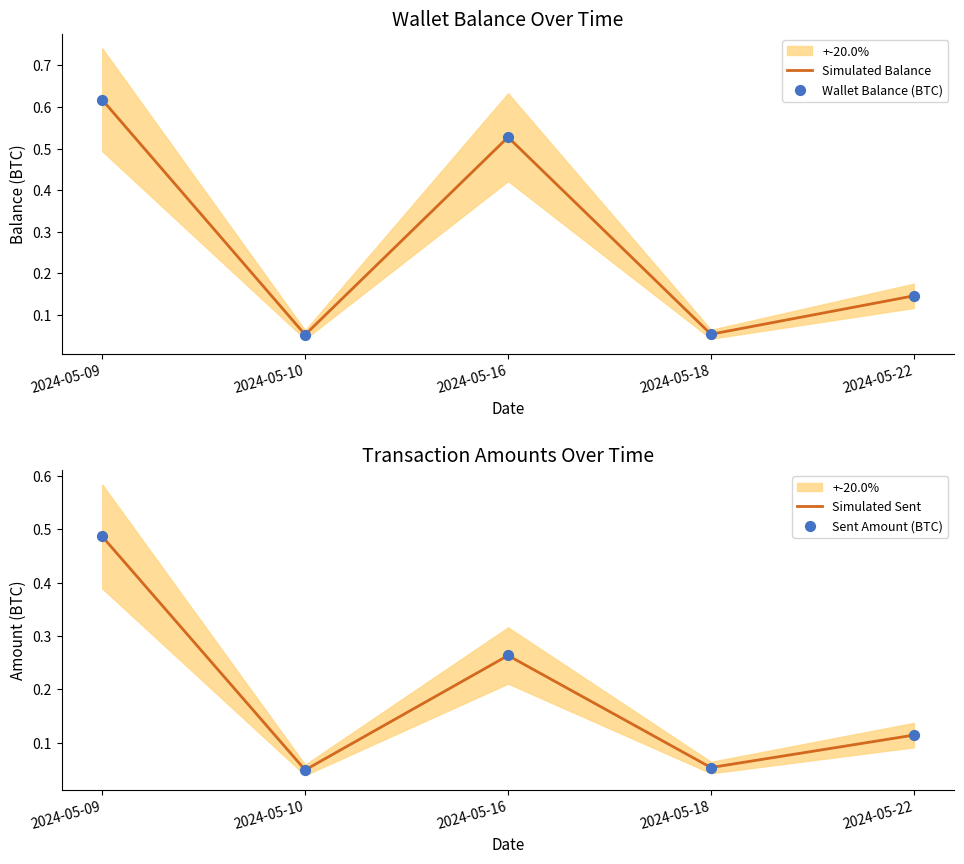

At which category is the sum across all series the highest?

2024-05-09